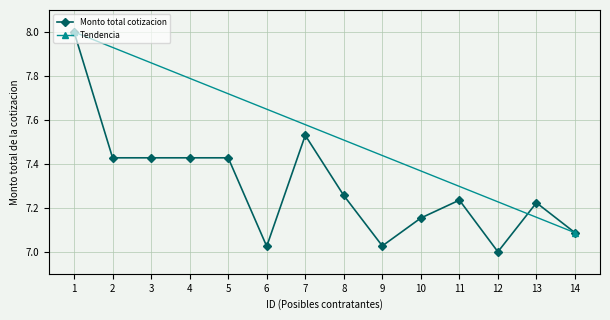

Reading right to left, list all the values displayed in this chart.

14=7.1	13=7.2	12=7.0	11=7.2	10=7.2	9=7.0	8=7.3	7=7.5	6=7.0	5=7.4	4=7.4	3=7.4	2=7.4	1=8.0